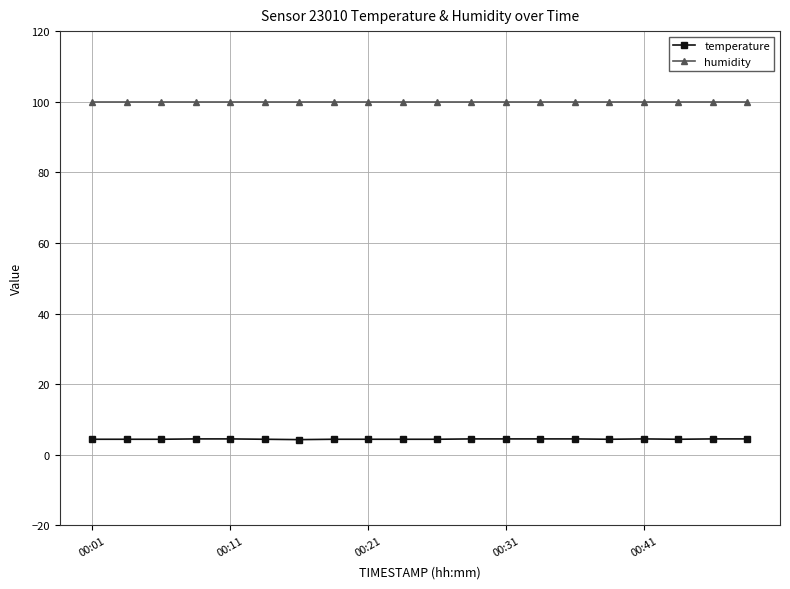

What is the value of the humidity point at the 6th from the left?

99.9